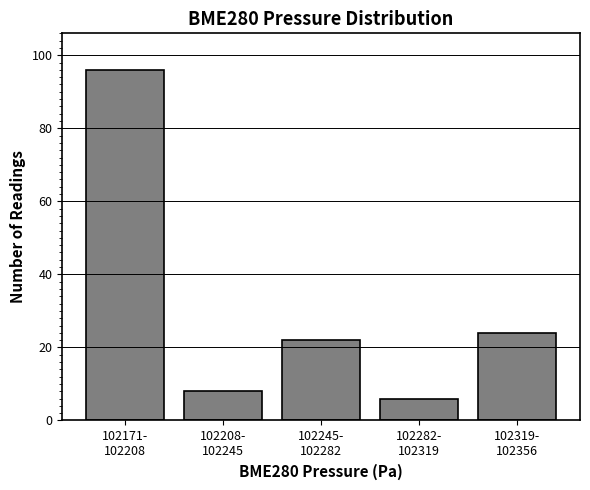

Reading right to left, what are all the values shown in this chart?

24	6	22	8	96